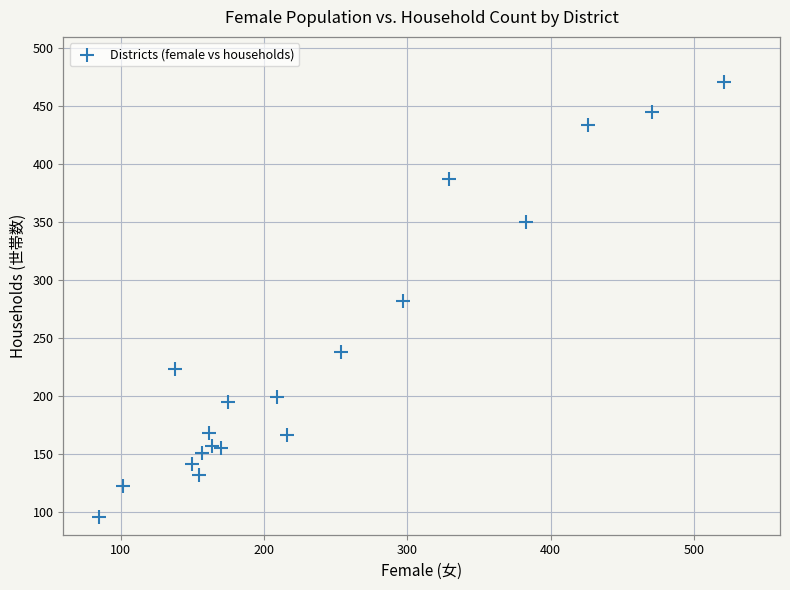

What is the range of Y values (max minus min)?

376